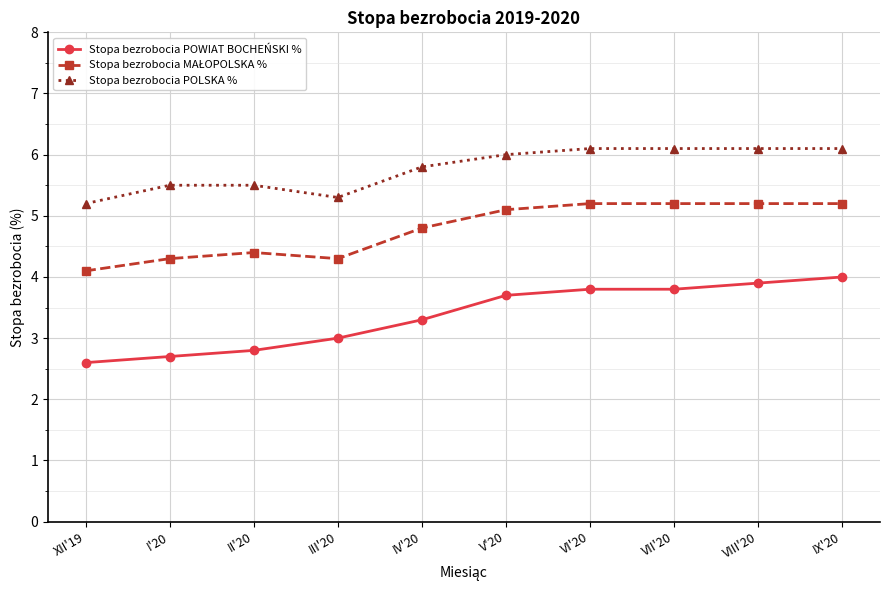

Which series changed the most between XII'19 and IX'20?

Stopa bezrobocia POWIAT BOCHEŃSKI %